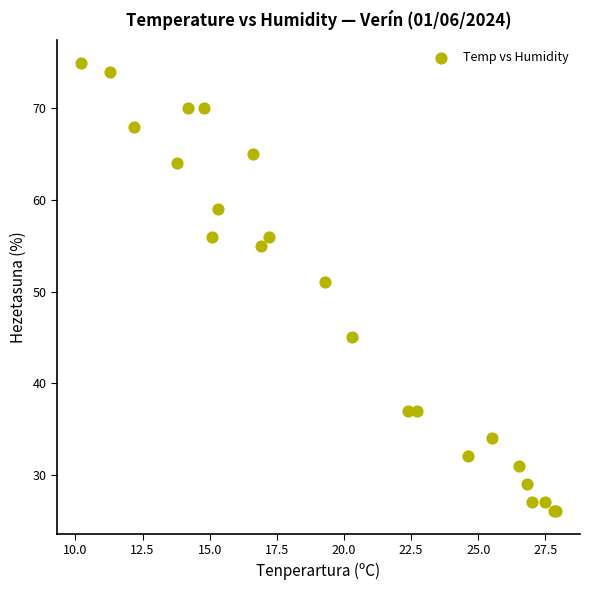

What Y value in the scatter plot is closest to 50?

51